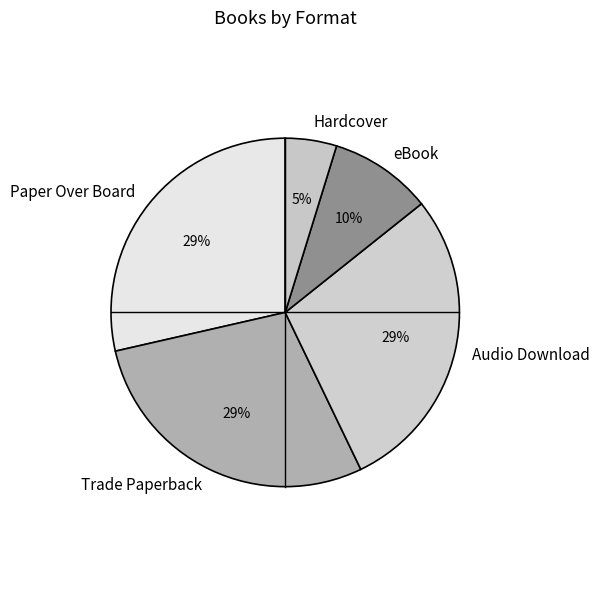

Is there a majority slice in this chart?

No